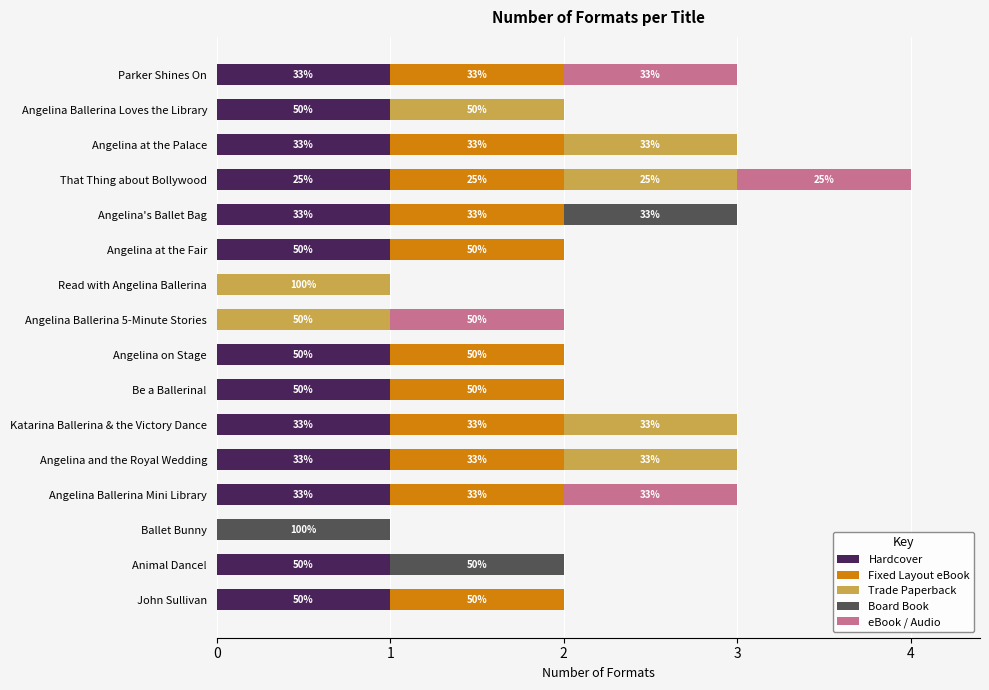

True or false: Hardcover has a value of 1 at Animal Dance!.

True